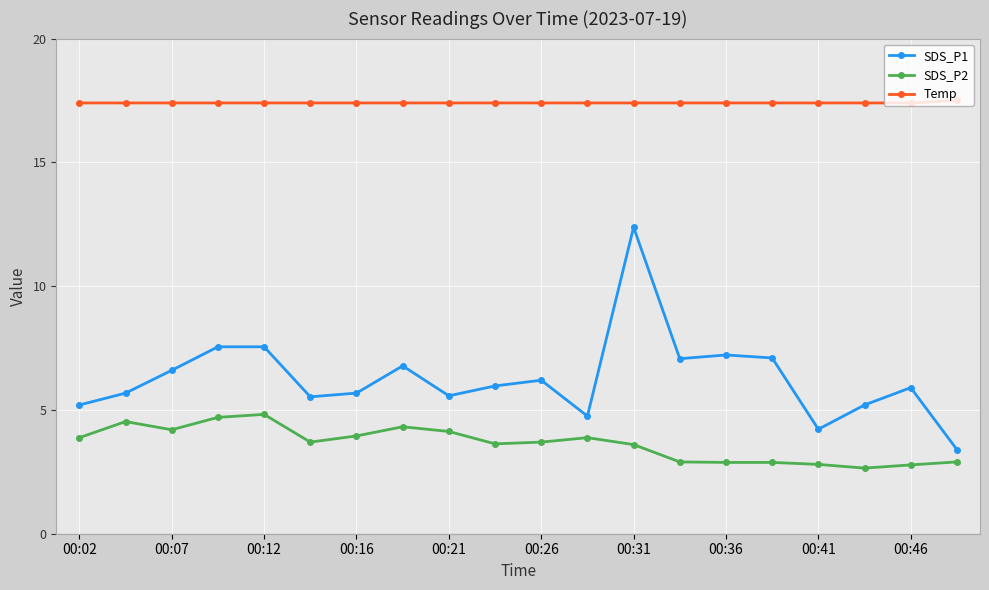

What is the maximum value for Temp?

17.5